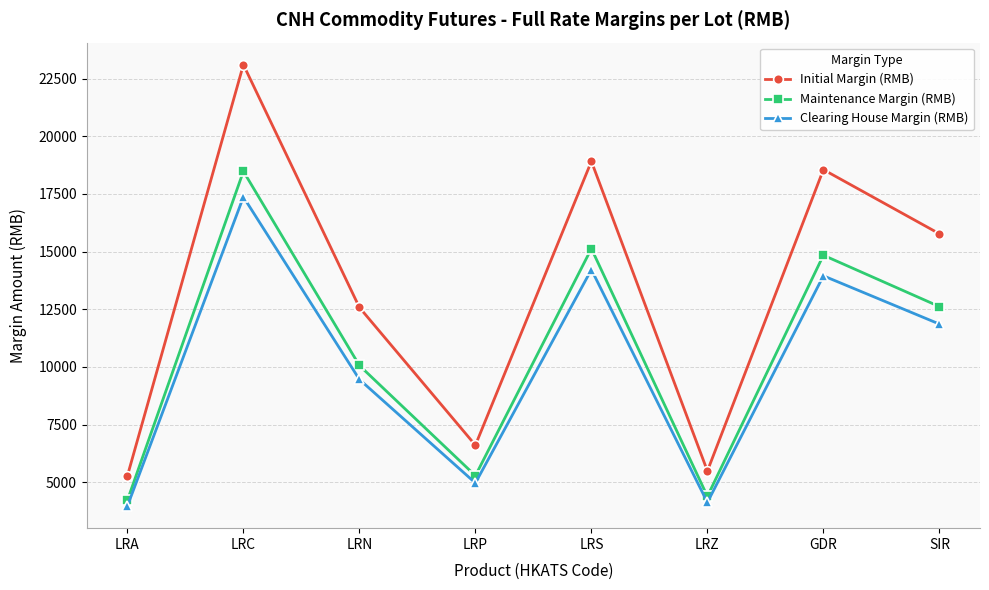

What is the minimum value shown in the chart?

3970